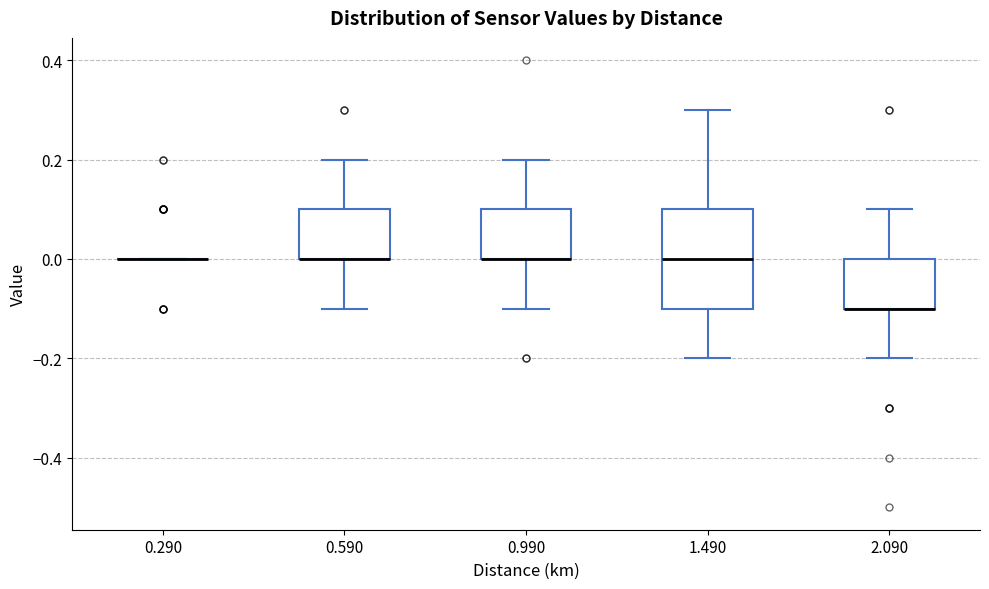

Reading left to right, read every box against the y-axis: the position of its median line, the range the box covers, and the ends of its whiskers. The values are not printed on the chart, so give them approximately, as read against the axis.

0.290: box collapsed to a line at 0.0, whiskers 0.0 to 0.0
0.590: median 0.0 (drawn on the box's lower edge), box 0.0 to 0.1, whiskers -0.1 to 0.2
0.990: median 0.0 (drawn on the box's lower edge), box 0.0 to 0.1, whiskers -0.1 to 0.2
1.490: median 0.0, box -0.1 to 0.1, whiskers -0.2 to 0.3
2.090: median -0.1 (drawn on the box's lower edge), box -0.1 to 0.0, whiskers -0.2 to 0.1